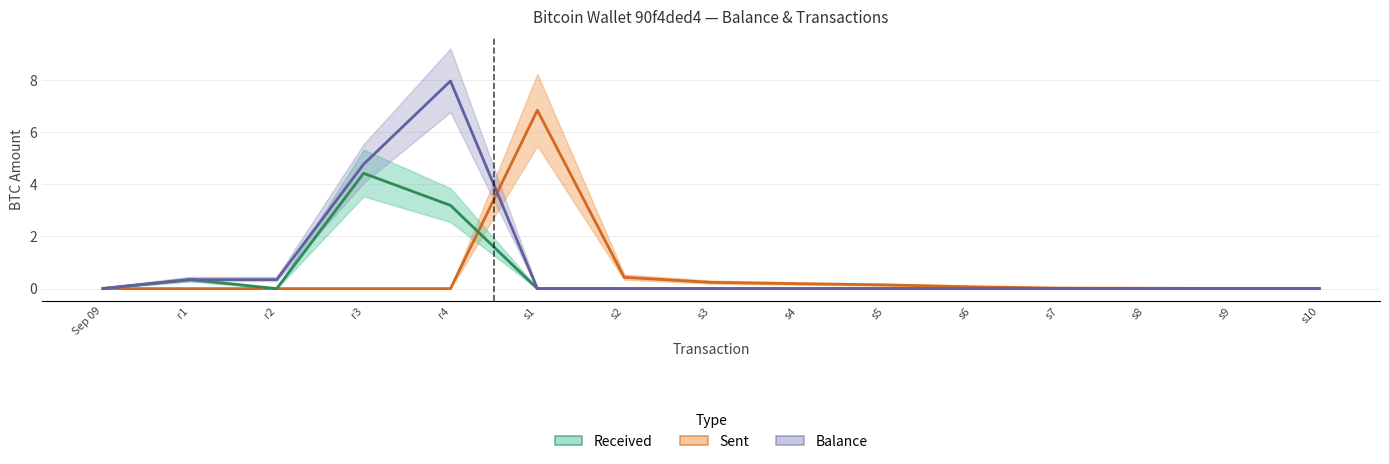

Where is the first local maximum for Sent?

s1